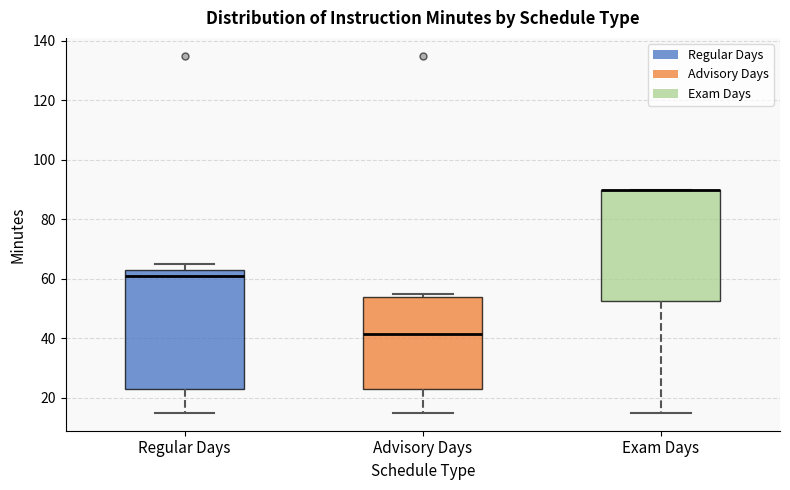

Which box is the tallest, from its lower edge to its upper edge?

Regular Days